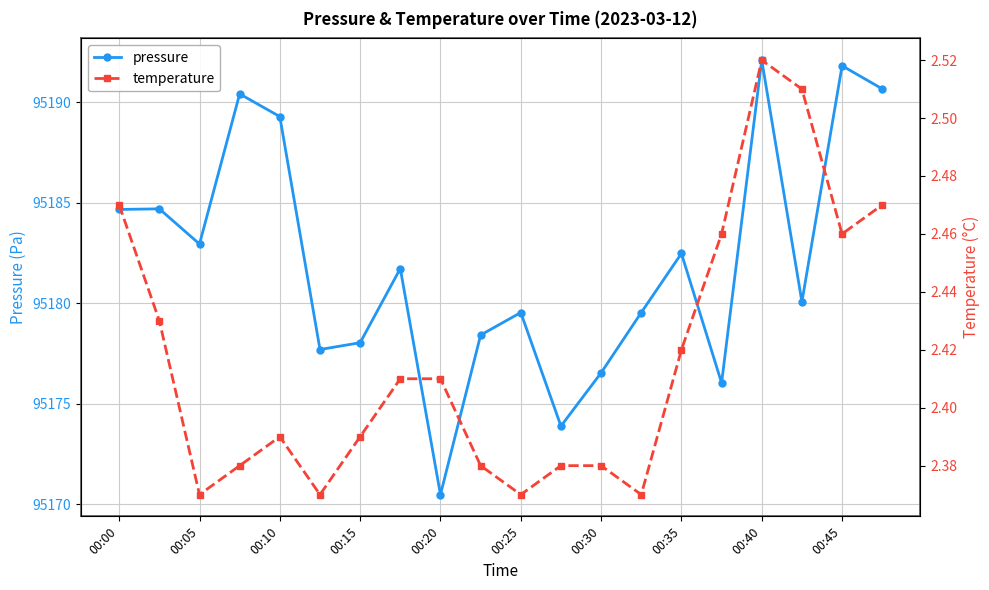

In pressure, how many points are lower than both neighbors (excluding endpoints)?

6